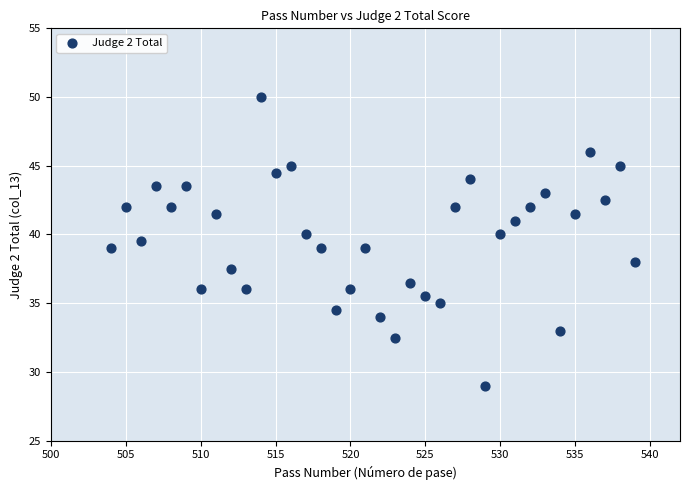

What is the range of X values (max minus min)?

35.0